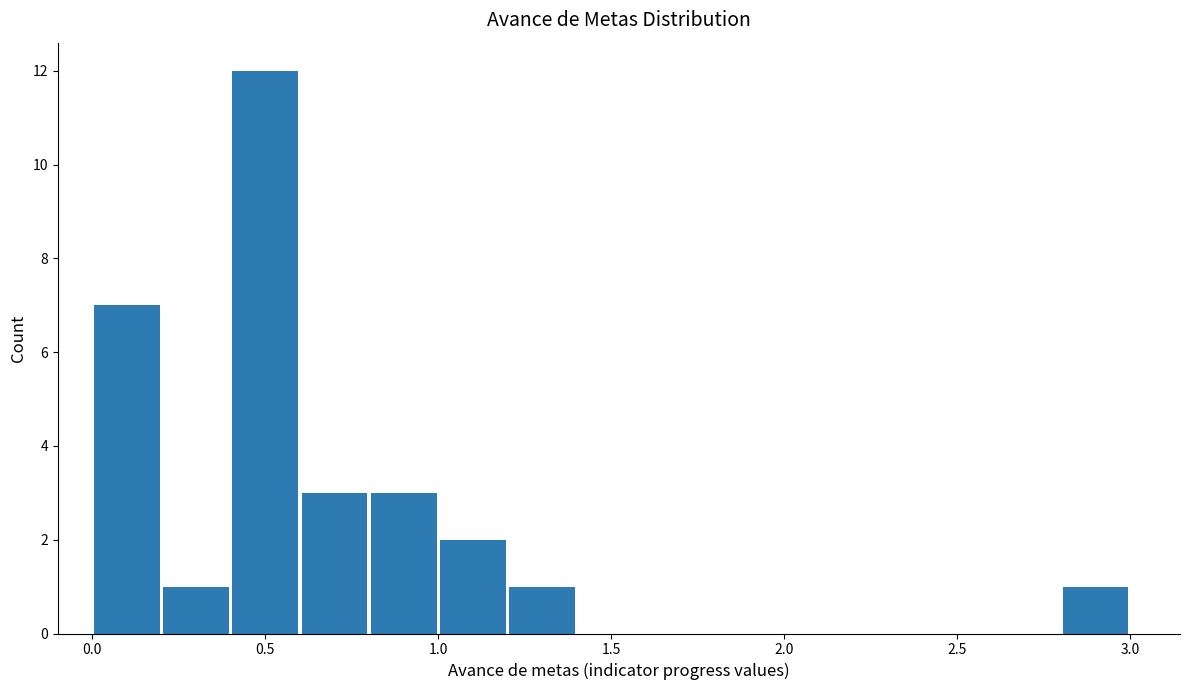

What is the height of the bar covering 0.6 to 0.8 on the x-axis? The values are not printed on the chart, so give them approximately, as read against the axis.

3